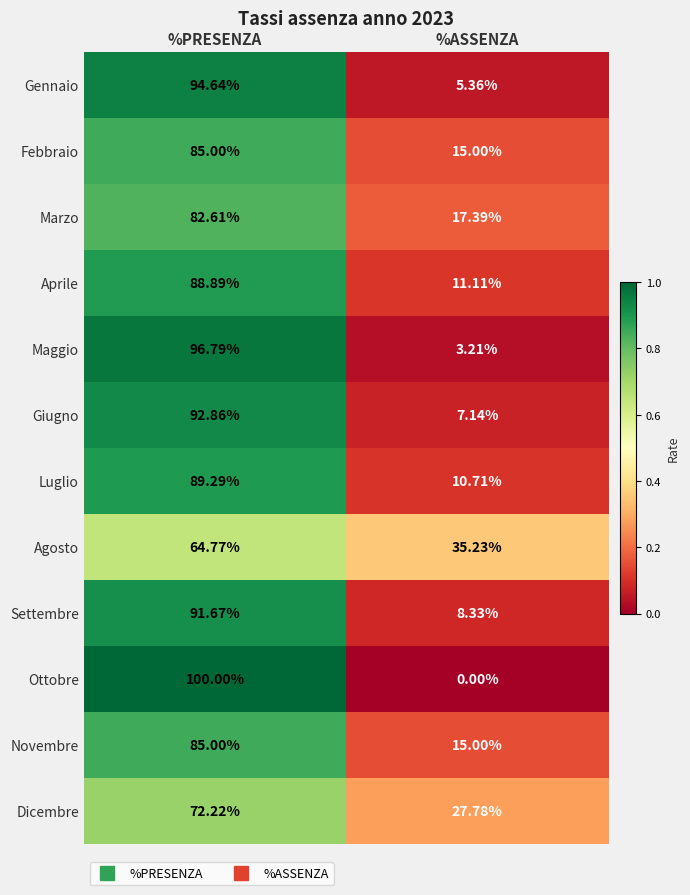

At which category is the sum across all series the highest?

%PRESENZA